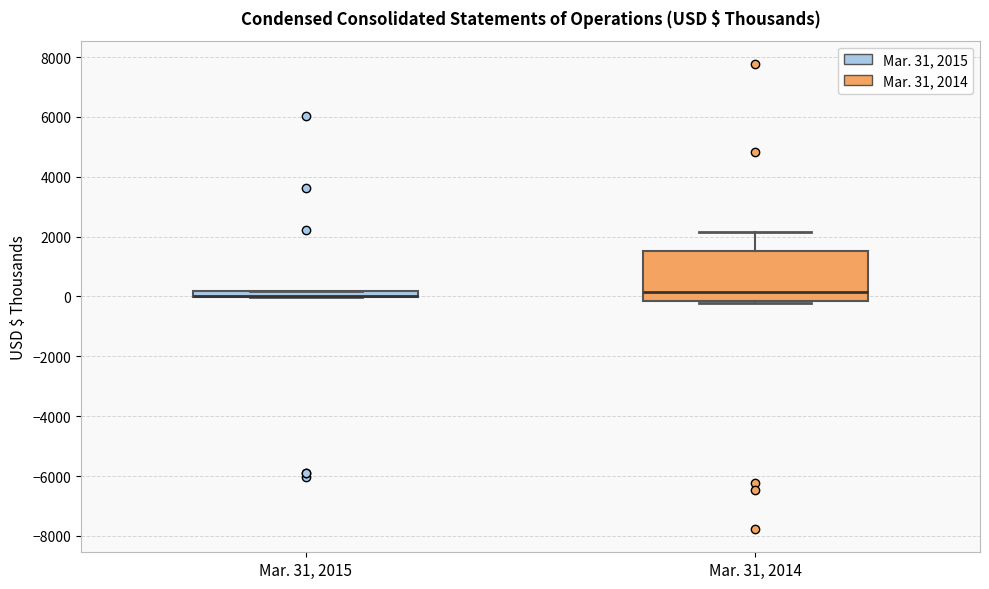

Where does the upper whisker of the box for Mar. 31, 2014 end on the y-axis? The values are not printed on the chart, so give them approximately, as read against the axis.

2200